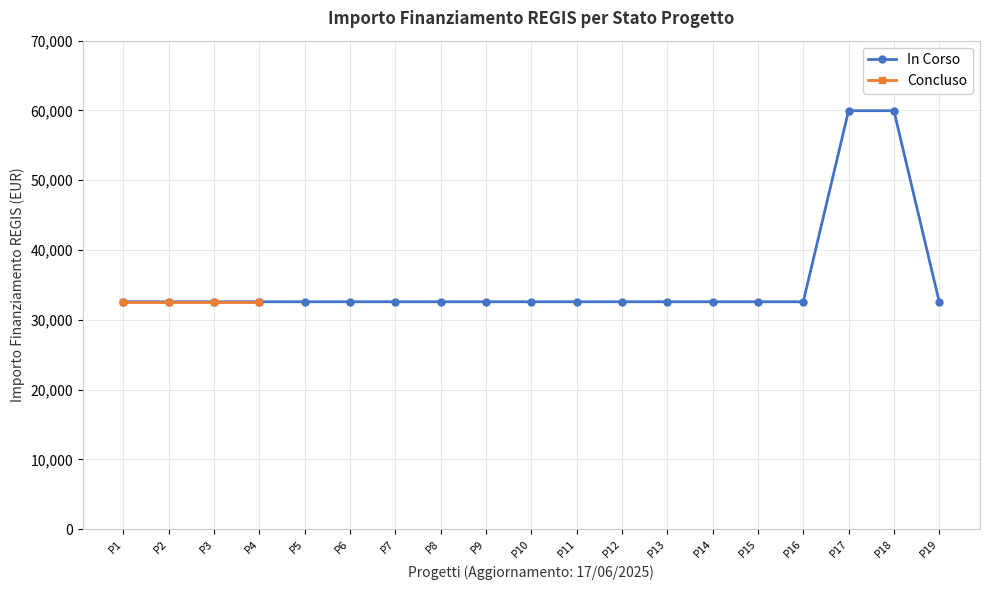

What is the highest value of the In Corso series?

59966